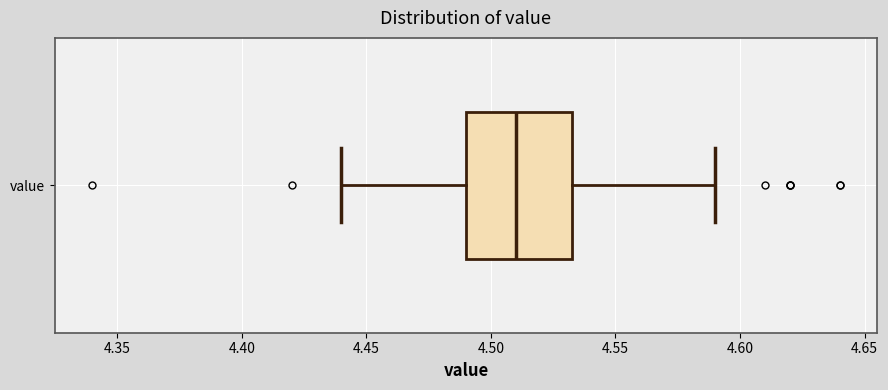

Where is the right edge of the box for value on the x-axis? The values are not printed on the chart, so give them approximately, as read against the axis.

4.535